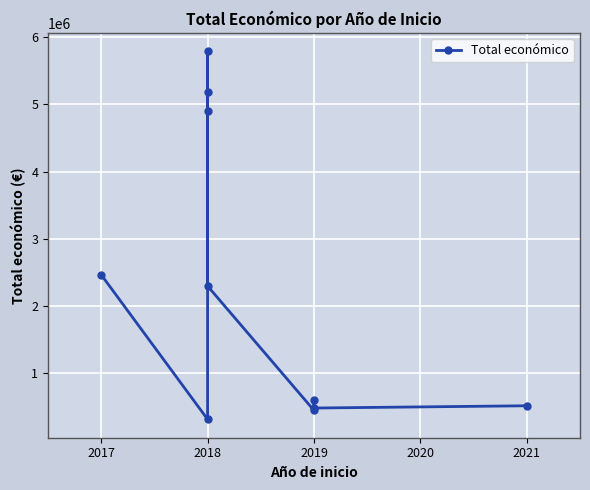

What is the ratio of the value at 6 to the value at 7?

0.7